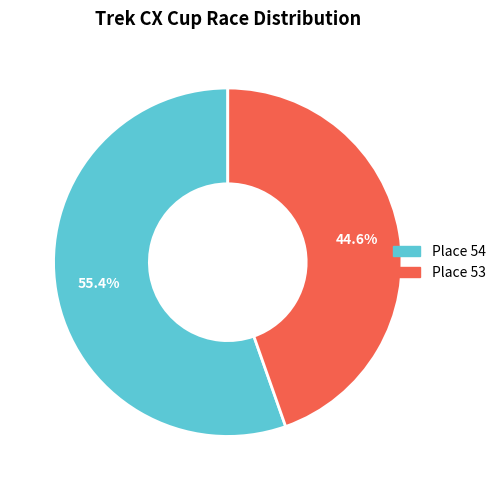

True or false: Place 53 accounts for 45% of the total.

True